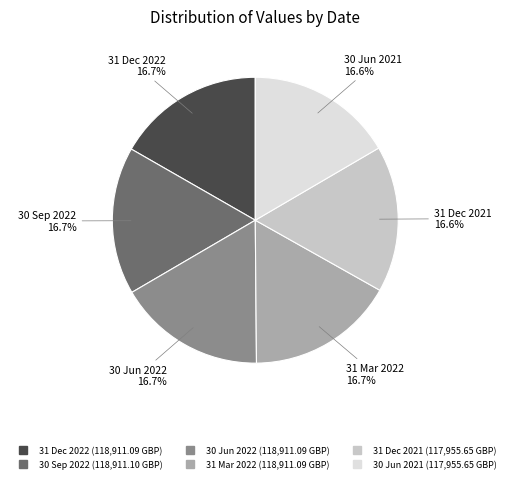

The 31 Mar 2022 slice represents 17% of the pie. True or false?

True